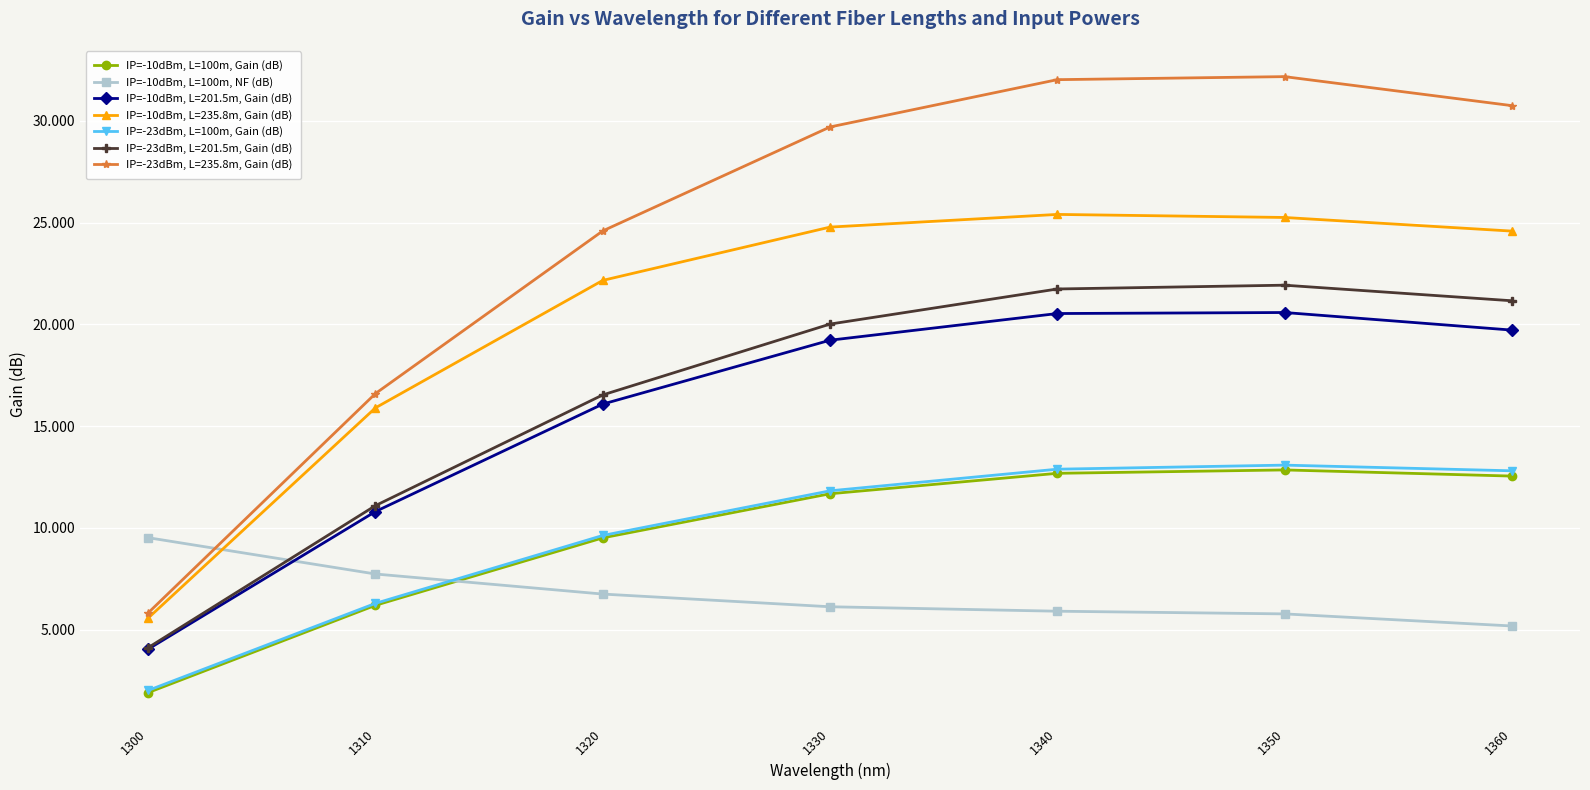

Is the value of IP=-23dBm, L=100m, Gain (dB) at 1300 greater than the value of IP=-10dBm, L=100m, Gain (dB) at 1330?

No